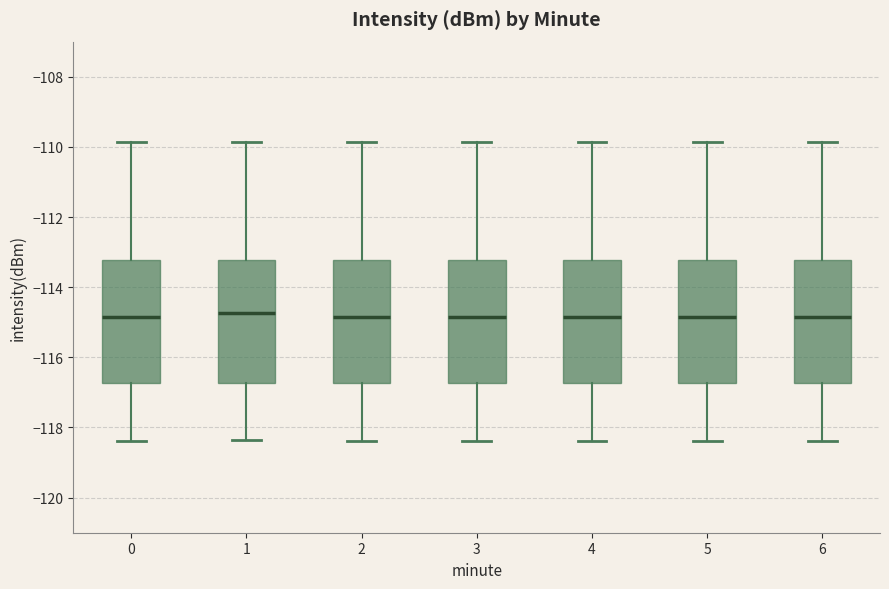

Reading left to right, transcribe this box plot: for each box, give where its median line is, the range the box spans, and where its two whiskers end, as read against the y-axis. The values are not printed on the chart, so give them approximately, as read against the axis.

0: median -114.8, box -116.8 to -113.2, whiskers -118.4 to -109.8
1: median -114.8, box -116.8 to -113.2, whiskers -118.4 to -109.8
2: median -114.8, box -116.8 to -113.2, whiskers -118.4 to -109.8
3: median -114.8, box -116.8 to -113.2, whiskers -118.4 to -109.8
4: median -114.8, box -116.8 to -113.2, whiskers -118.4 to -109.8
5: median -114.8, box -116.8 to -113.2, whiskers -118.4 to -109.8
6: median -114.8, box -116.8 to -113.2, whiskers -118.4 to -109.8